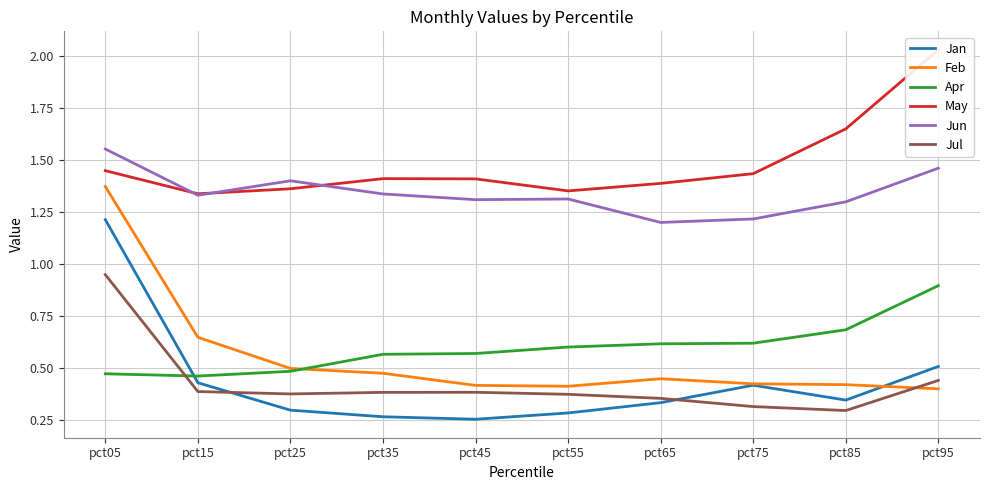

At which category is the sum across all series the highest?

pct05